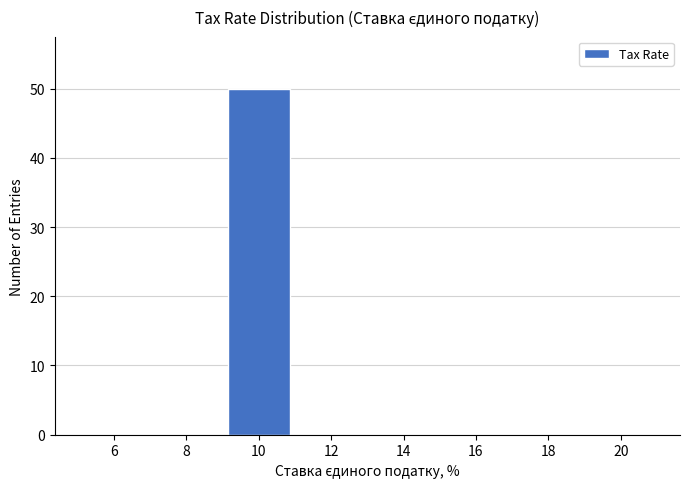

Reading left to right, list every bar in this chart as the range it spans on the x-axis followed by its height. The values are not printed on the chart, so give them approximately, as read against the axis.

5 to 7: 0
7 to 9: 0
9 to 11: 50
11 to 13: 0
13 to 15: 0
15 to 17: 0
17 to 19: 0
19 to 21: 0